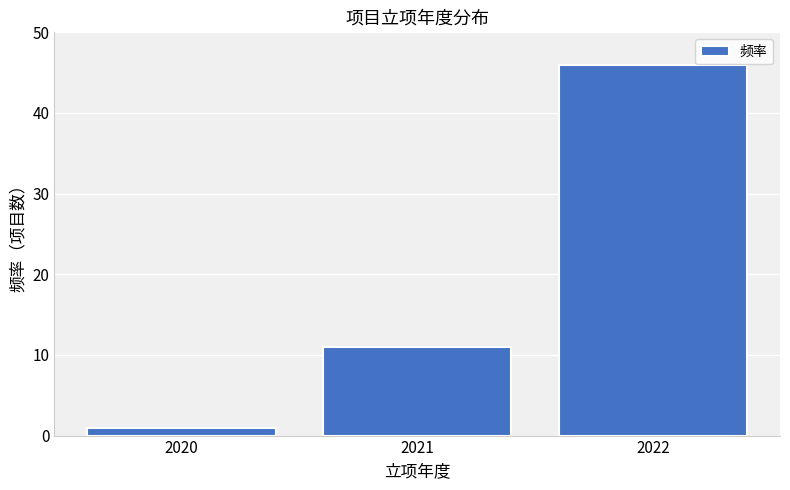

Reading right to left, extract all data points from this chart.

46	11	1